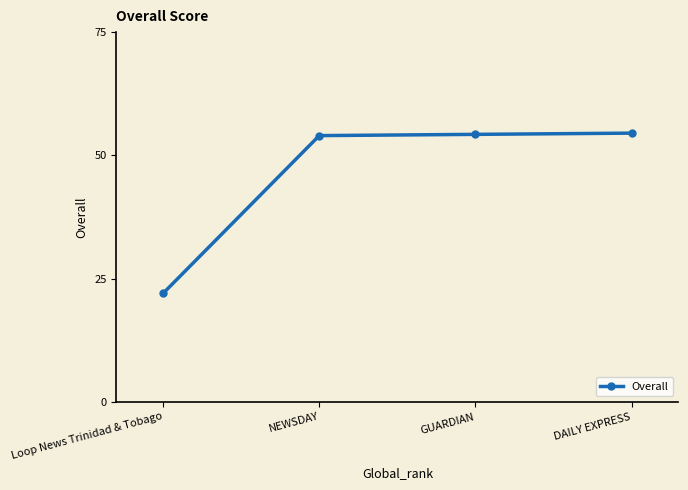

What position from the right is GUARDIAN?

2